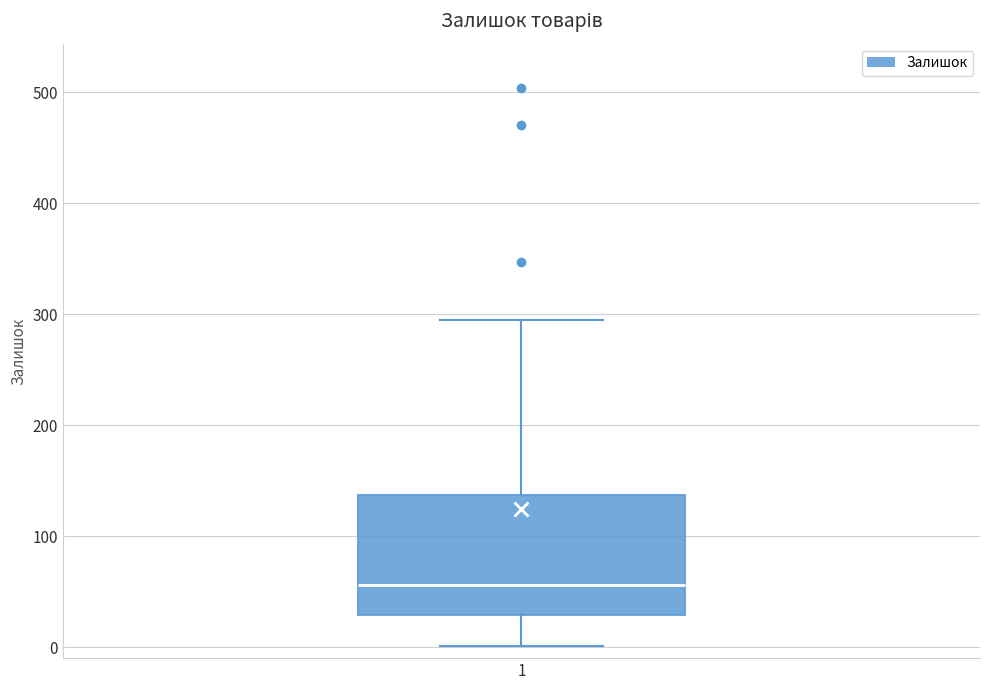

Where does the upper whisker of the box at x = 1 end on the y-axis? The values are not printed on the chart, so give them approximately, as read against the axis.

300